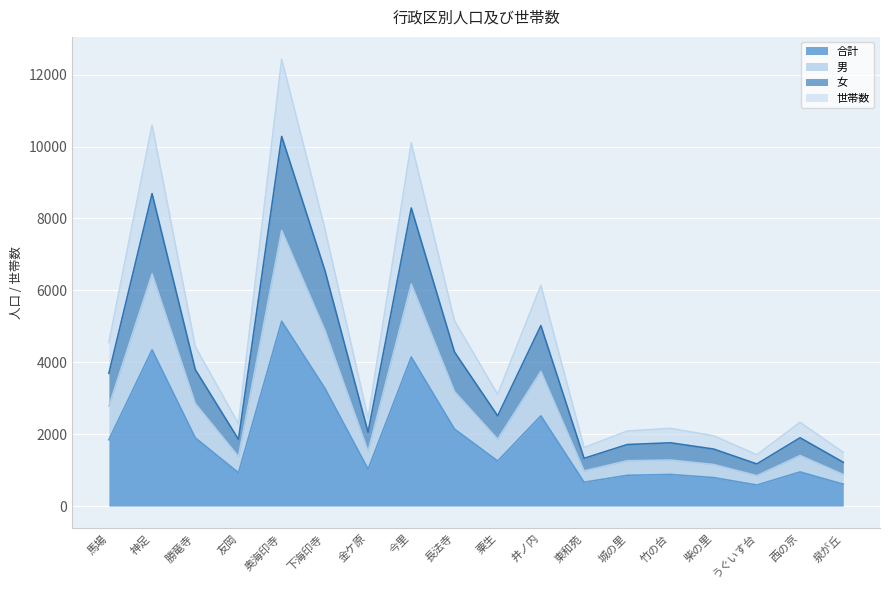

Count the number of categories in the chart.

18